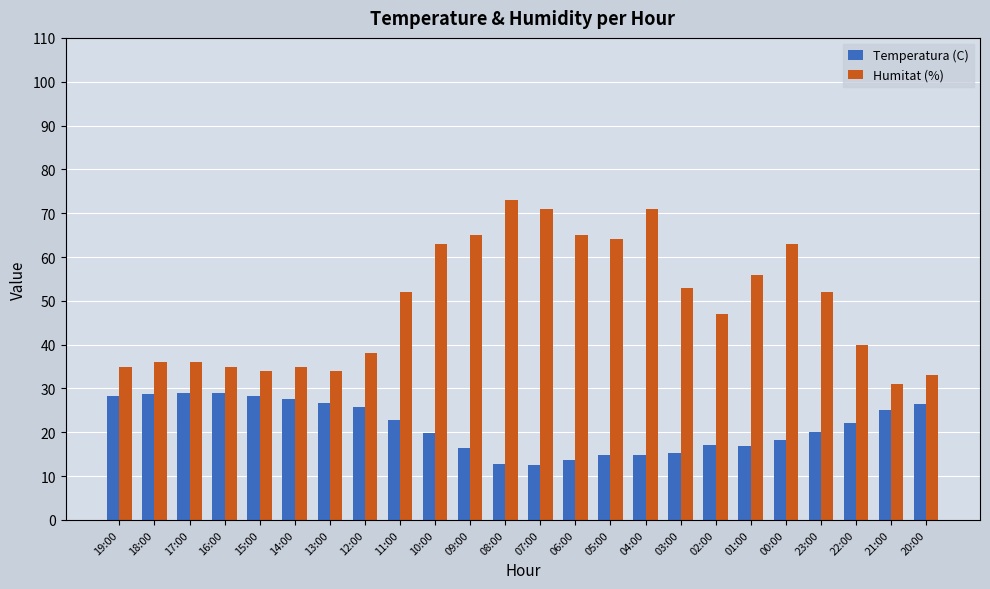

The value of Humitat (%) at 16:00 is 35.0. True or false?

True